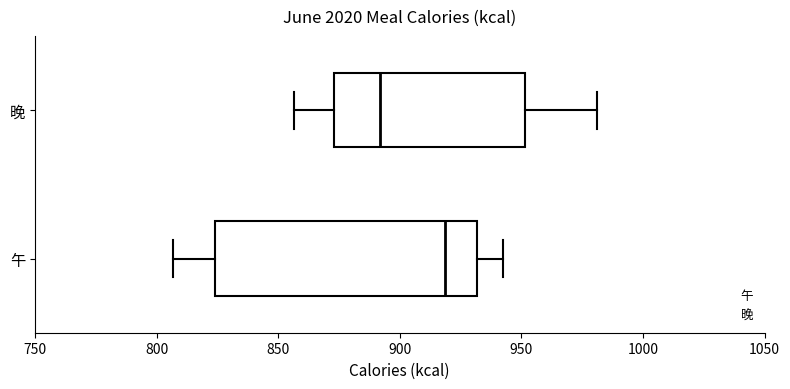

Reading bottom to top, read every box against the x-axis: the position of its median line, the range the box covers, and the ends of its whiskers. The values are not printed on the chart, so give them approximately, as read against the axis.

午: median 920, box 825 to 930, whiskers 805 to 945
晚: median 890, box 875 to 950, whiskers 855 to 980